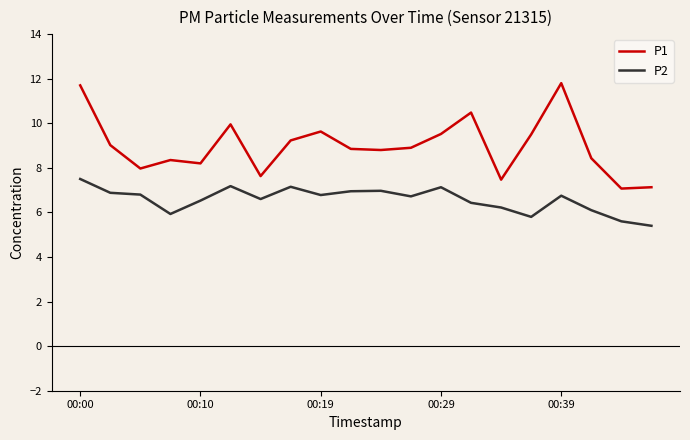

Which series has the largest total across all categories?

P1